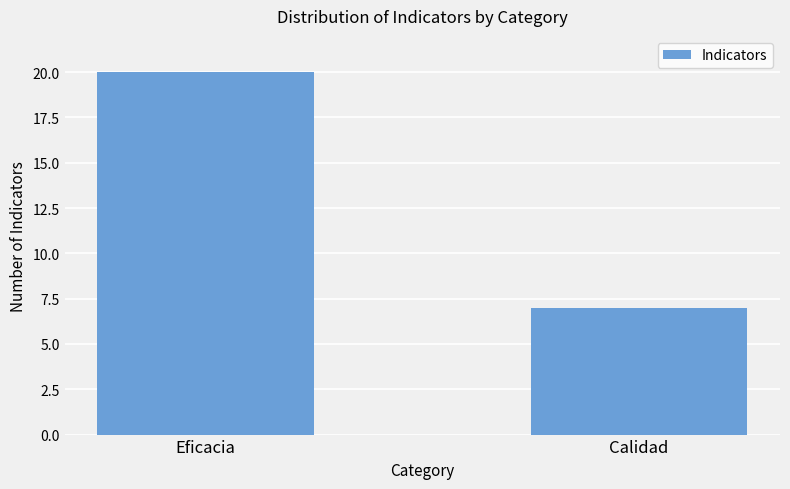

Reading left to right, transcribe all the data shown in this chart.

Eficacia=20	Calidad=7